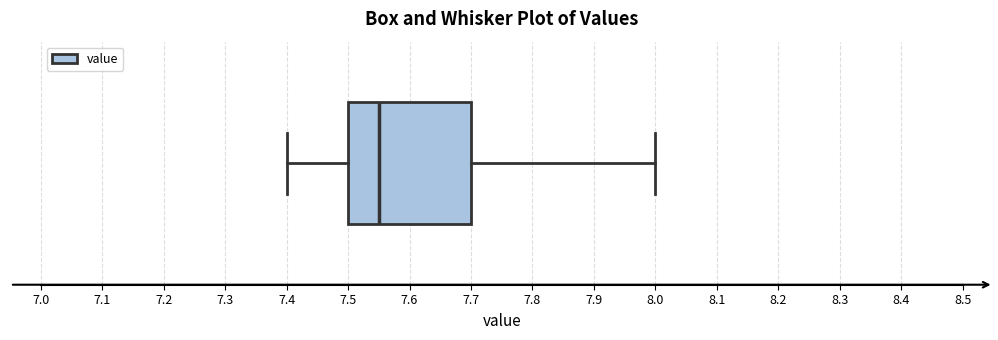

Where is the left edge of the box on the x-axis? The values are not printed on the chart, so give them approximately, as read against the axis.

7.50